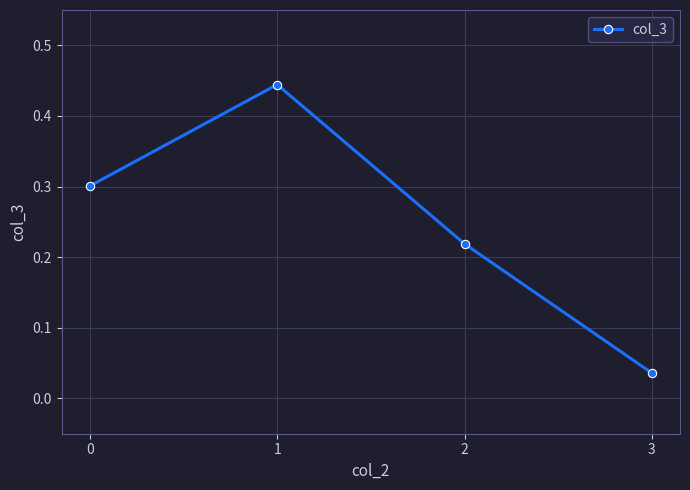

At which category does the chart reach its minimum across all series?

3